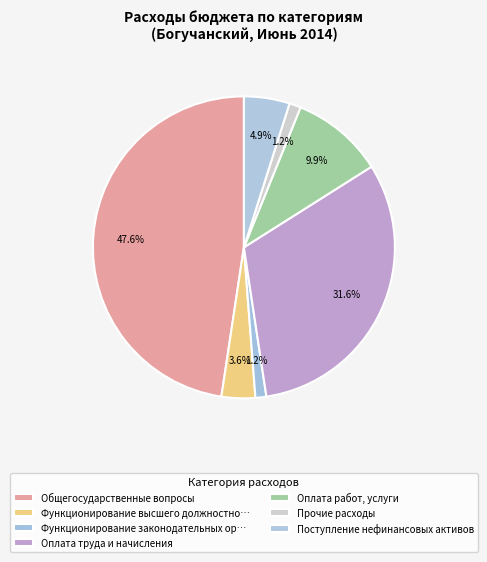

How many segments does this pie chart have?

7